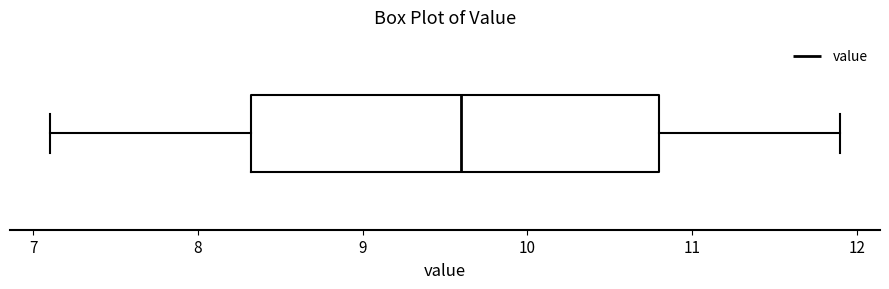

Where does the median line of the box sit on the x-axis? The values are not printed on the chart, so give them approximately, as read against the axis.

9.6